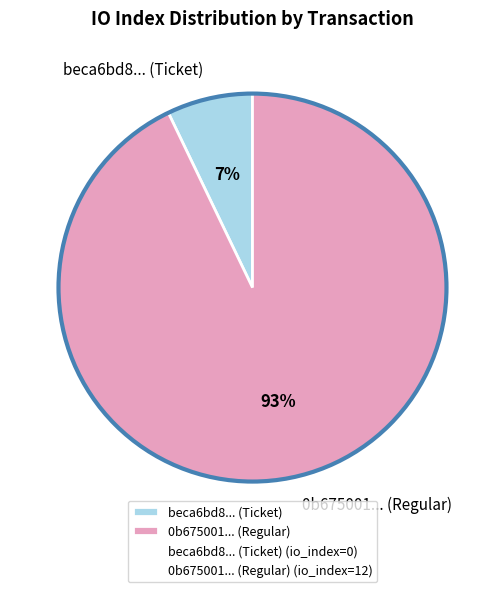

To the nearest percent, what is the average slice percentage?

50%